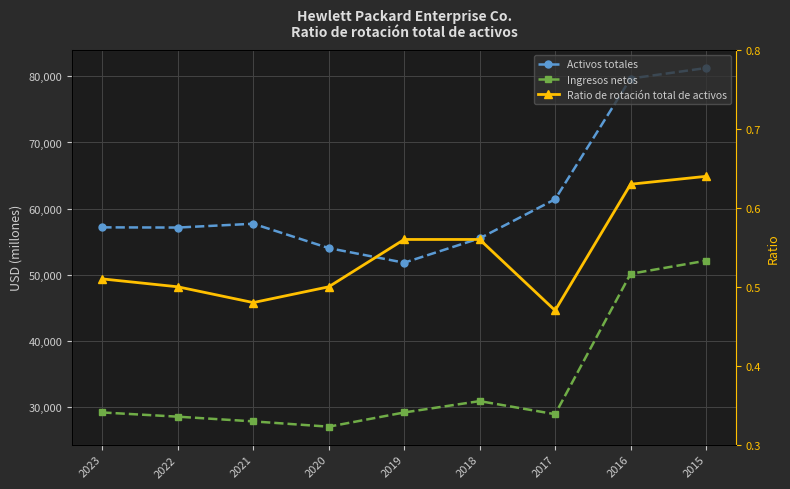

Is it true that Activos totales equals 54015.0 at 2020?

True